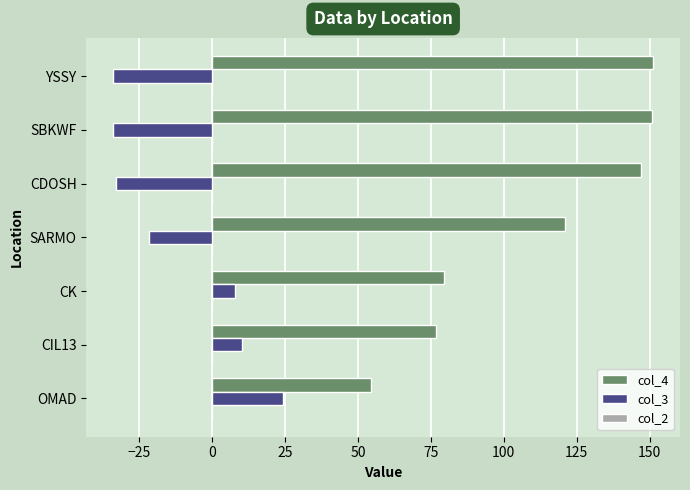

What is the sum of all col_4 values?

781.1